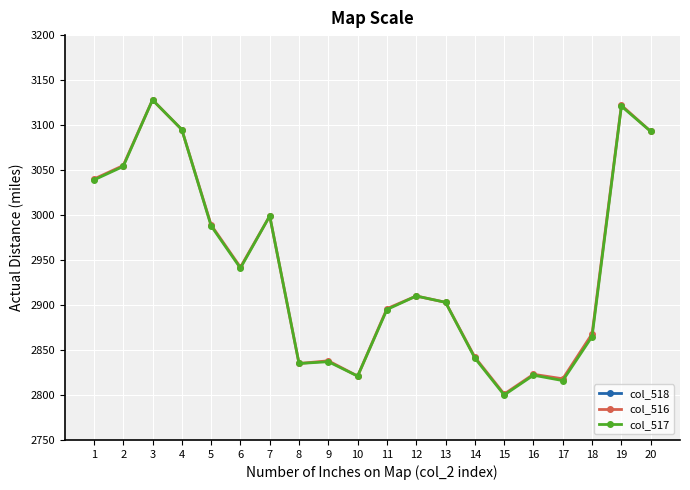

How many data points in col_518 are less than 9547?

10